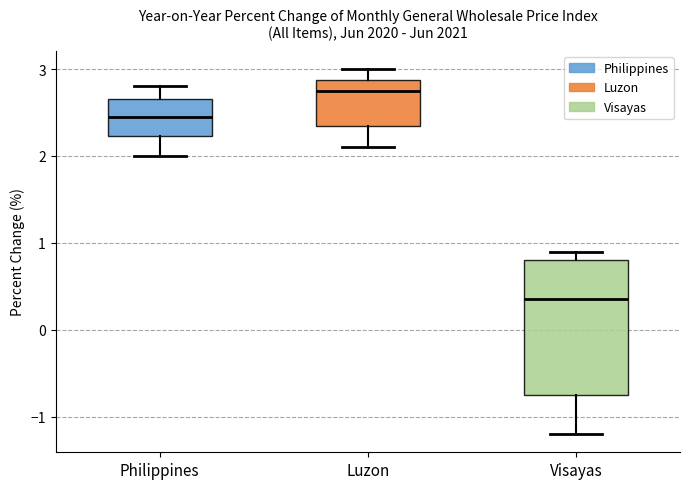

Reading left to right, read every box against the y-axis: the position of its median line, the range the box covers, and the ends of its whiskers. The values are not printed on the chart, so give them approximately, as read against the axis.

Philippines: median 2.5, box 2.2 to 2.7, whiskers 2.0 to 2.8
Luzon: median 2.8, box 2.4 to 2.9, whiskers 2.1 to 3.0
Visayas: median 0.4, box -0.7 to 0.8, whiskers -1.2 to 0.9